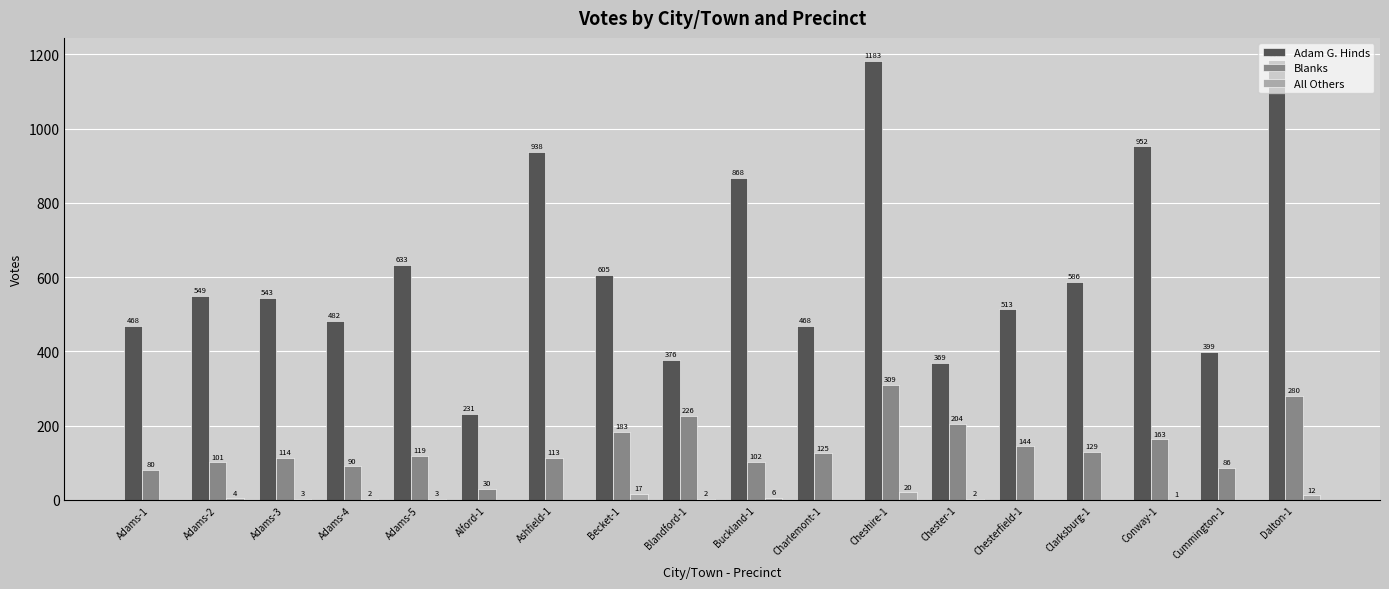

Count the number of categories in the chart.

18